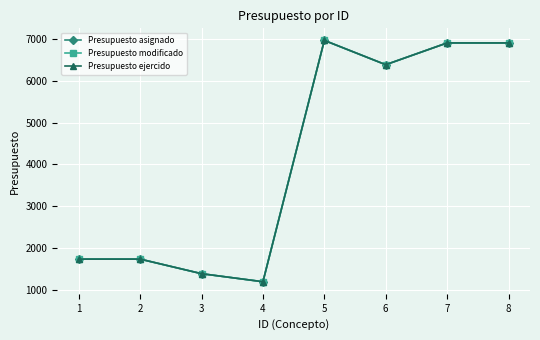

Does the chart have visible grid lines?

Yes